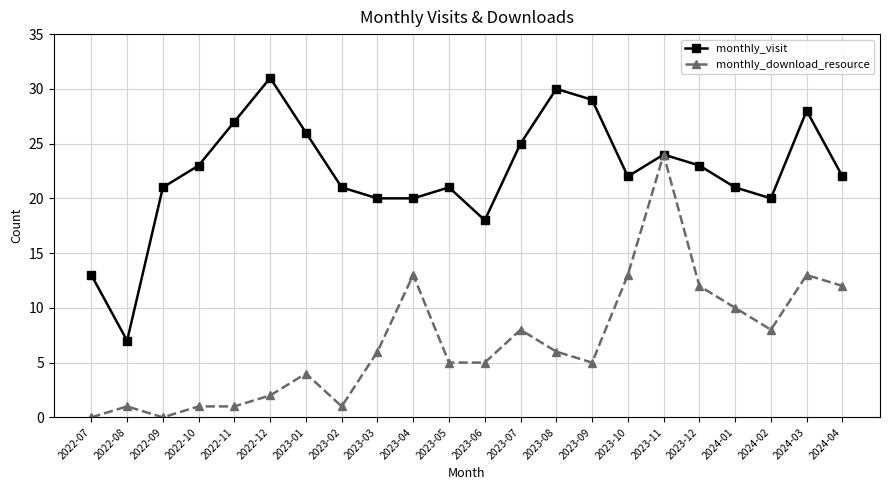

What position from the left is 2022-11?

5